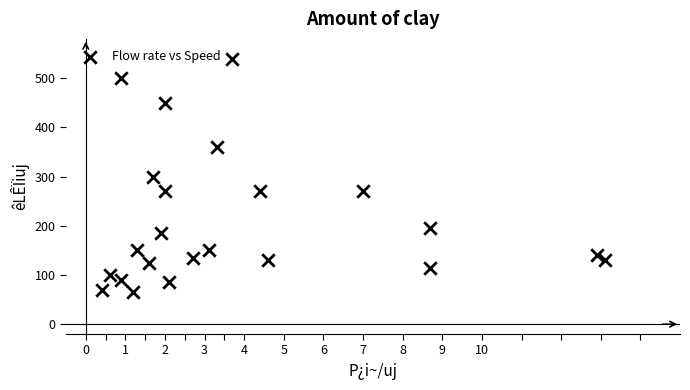

What is the range of Y values (max minus min)?

475